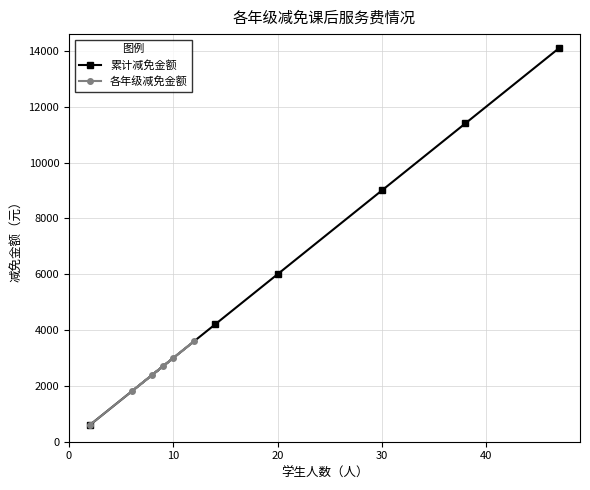

What is the value of the 累计减免金额 point at the 6th from the left?

14100